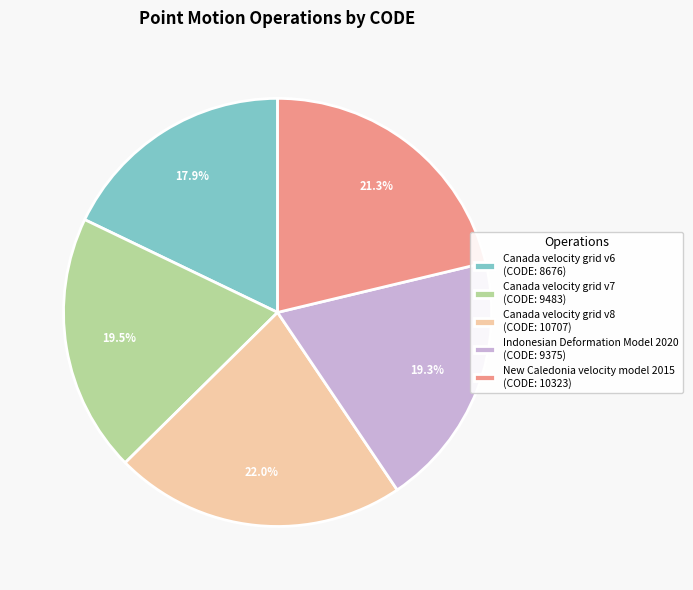

Does New Caledonia velocity model 2015 account for over 50% of the chart?

No